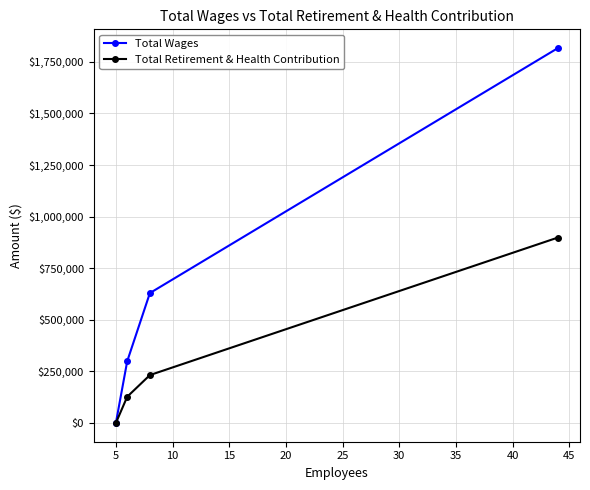

Which series has the largest total across all categories?

Total Wages